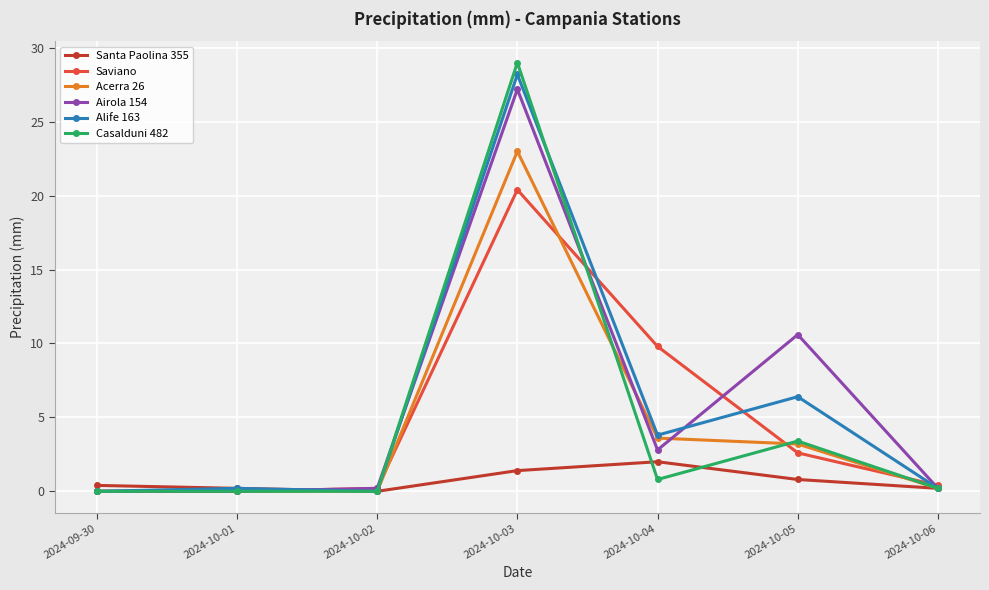

The Acerra 26 series shows -10.6 at 2024-10-01. True or false?

False